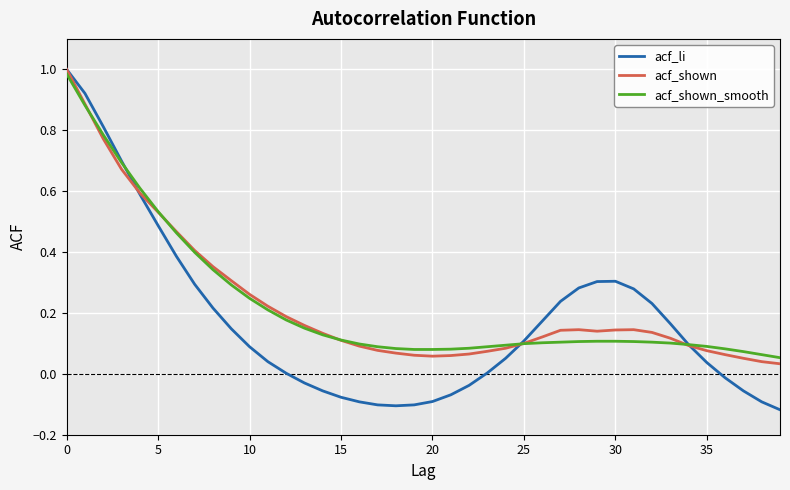

What are all the series names shown in the legend?

acf_li, acf_shown, acf_shown_smooth